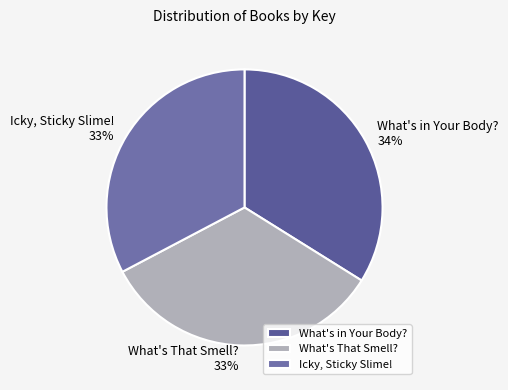

The Icky, Sticky Slime! slice represents 33% of the pie. True or false?

True